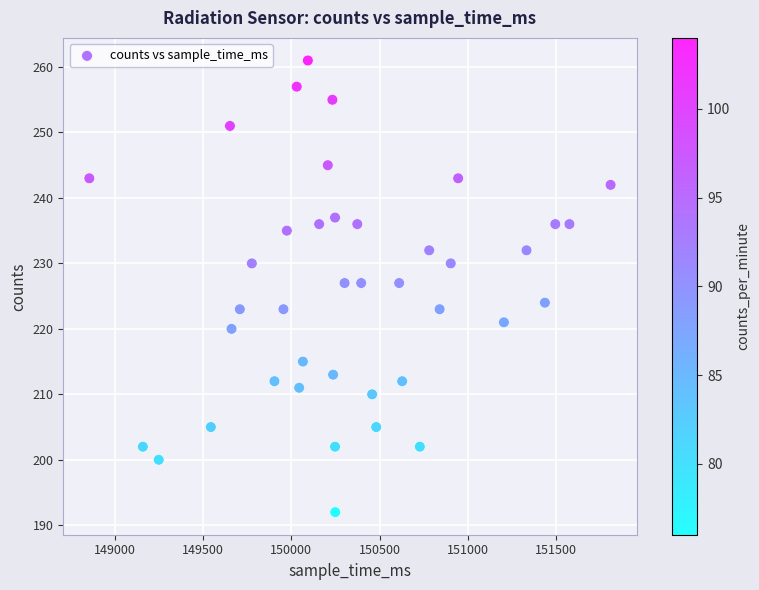

What is the range of X values (max minus min)?

2951